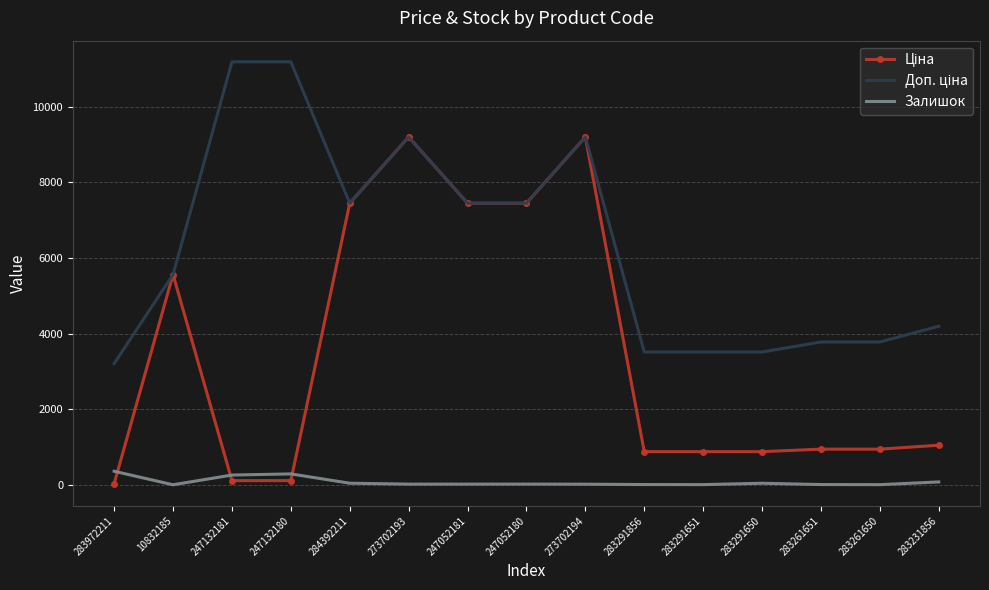

True or false: Залишок and Доп. ціна intersect in this chart.

False